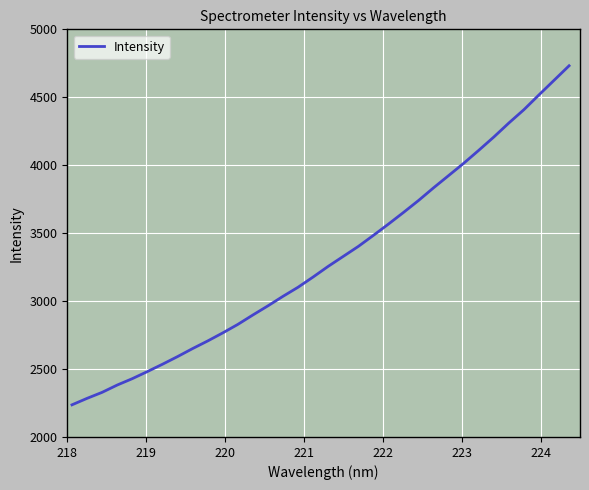

What is the difference between the maximum and minimum values?

2495.3